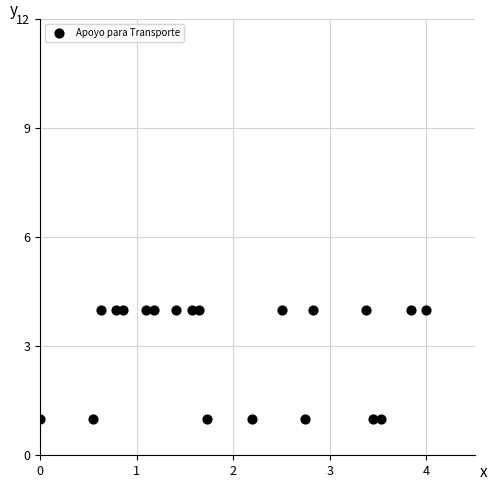

What is the range of Y values (max minus min)?

3